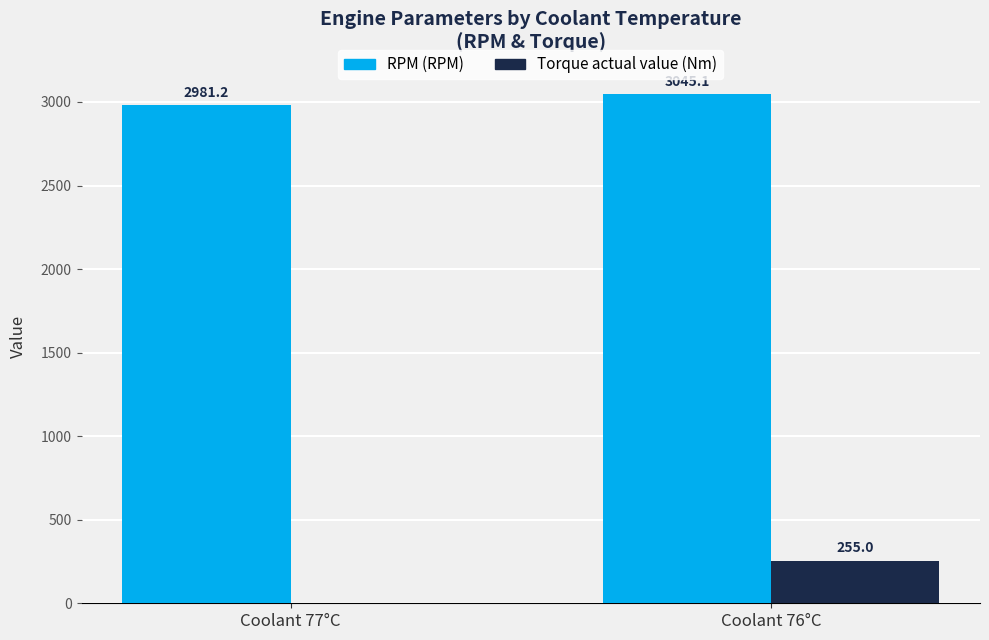

Which series has the largest total across all categories?

RPM (RPM)